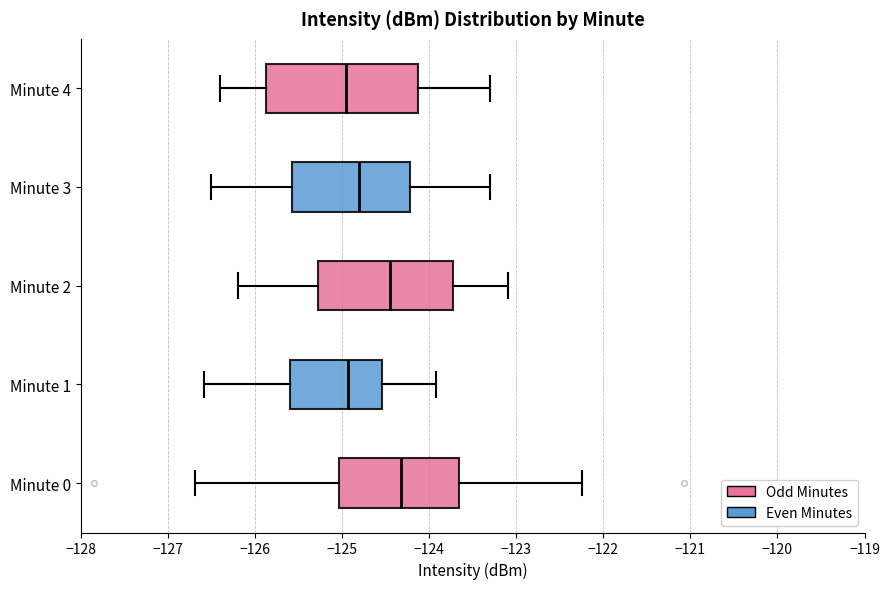

Comparing the boxes themselves (not the whiskers), which one is the widest?

Minute 4